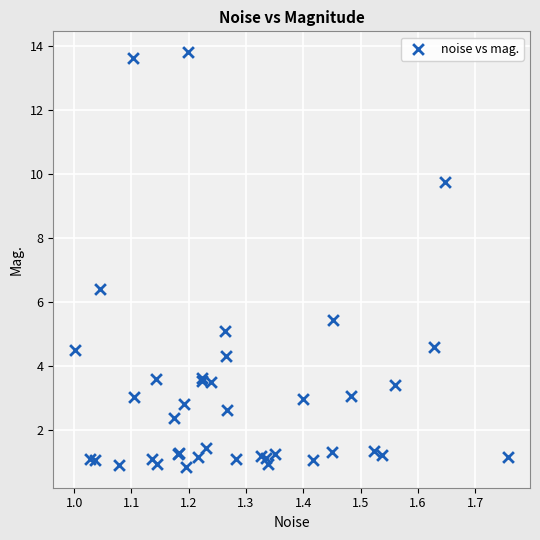

What Y value in the scatter plot is closest to 7?

6.4